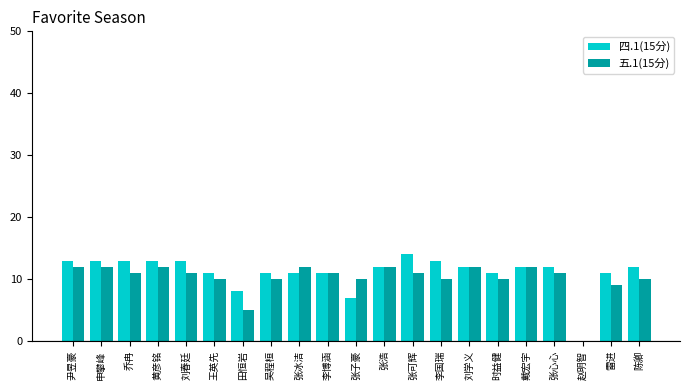

Is the value of 五.1(15分) at 时益健 greater than the value of 四.1(15分) at 刘学义?

No